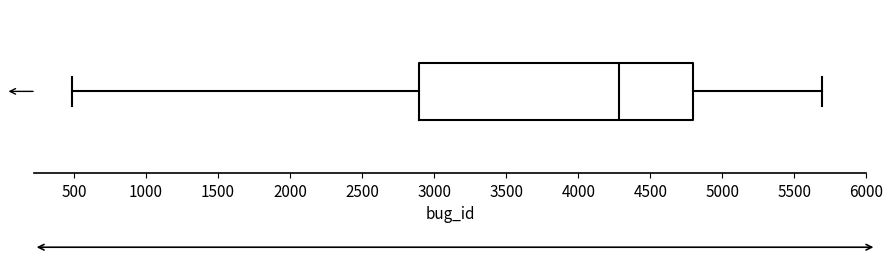

Transcribe this box plot: give where the median line is, the range the box spans, and where the two whiskers end, as read against the x-axis. The values are not printed on the chart, so give them approximately, as read against the axis.

median 4300, box 2900 to 4800, whiskers 500 to 5700